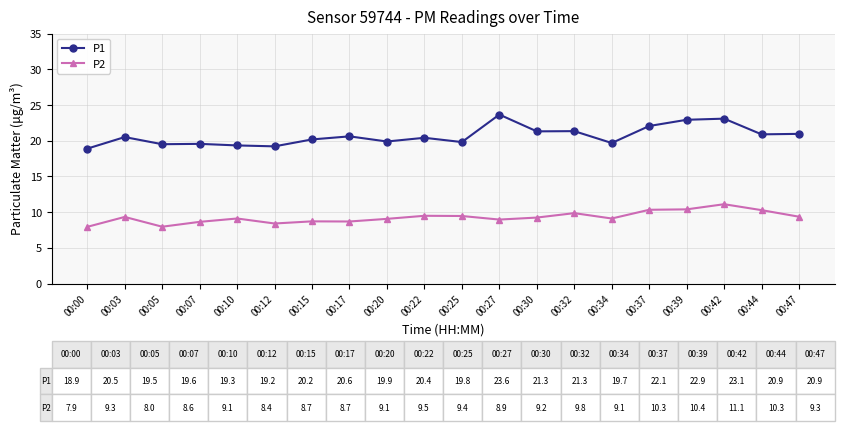

At which category is the sum across all series the highest?

00:42